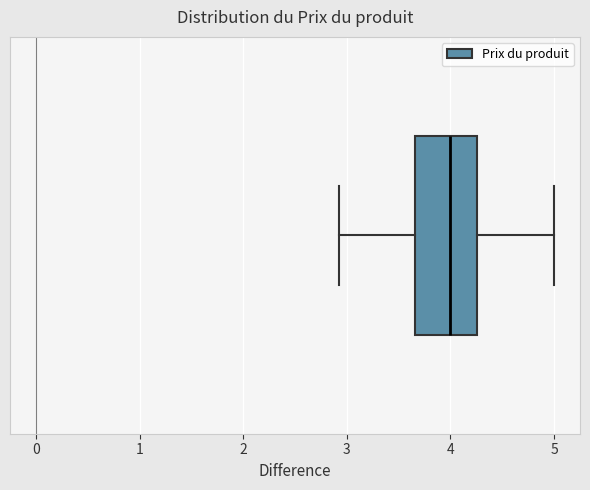

Transcribe this box plot: give where the median line is, the range the box spans, and where the two whiskers end, as read against the x-axis. The values are not printed on the chart, so give them approximately, as read against the axis.

median 4.0, box 3.7 to 4.3, whiskers 2.9 to 5.0